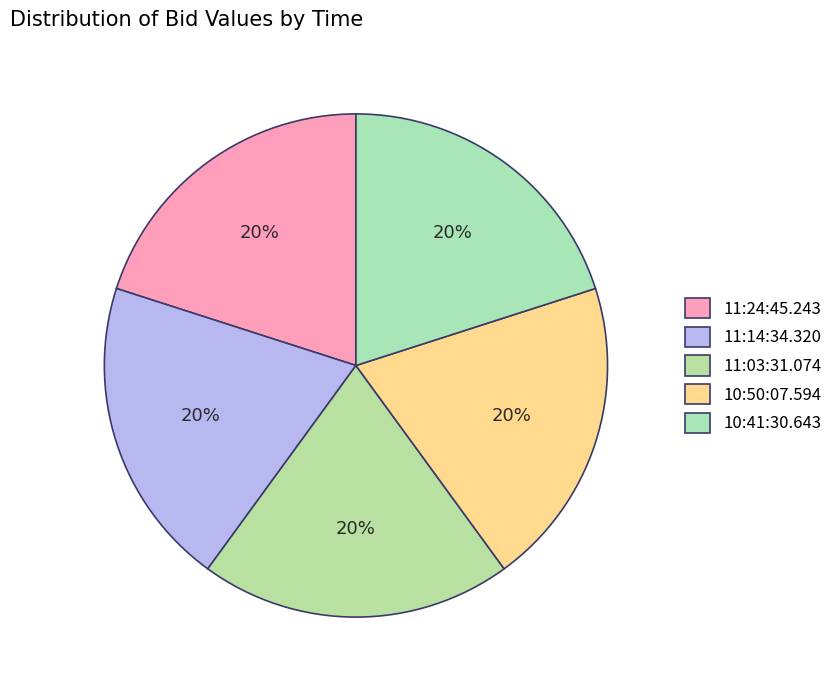

Does 11:24:45.243 account for over 50% of the chart?

No